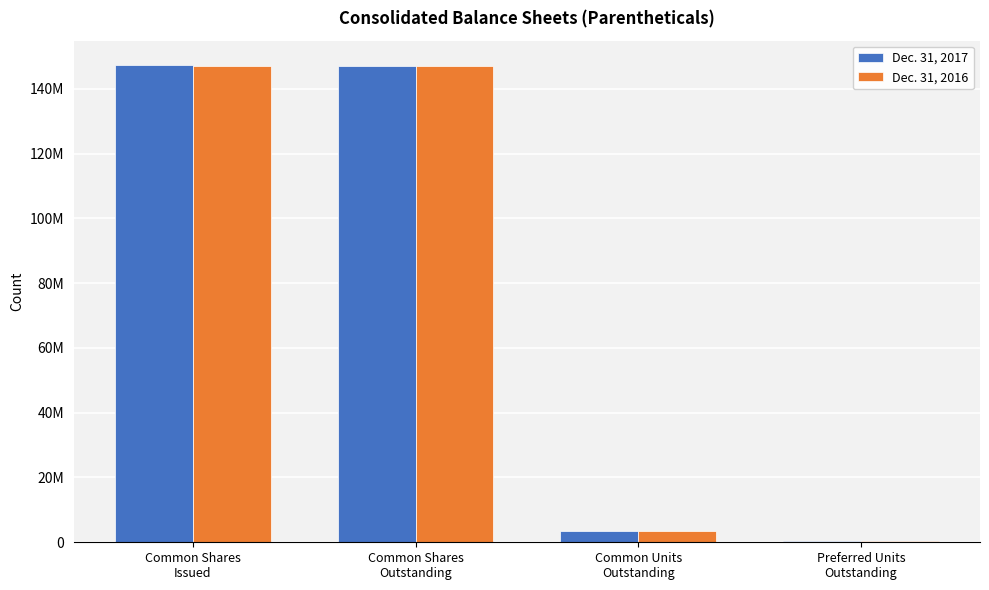

Reading left to right, list all the values displayed in this chart.

Dec. 31, 2017: 147450691	146993018	3520205	301483
Dec. 31, 2016: 146993018	146993018	3530031	301483